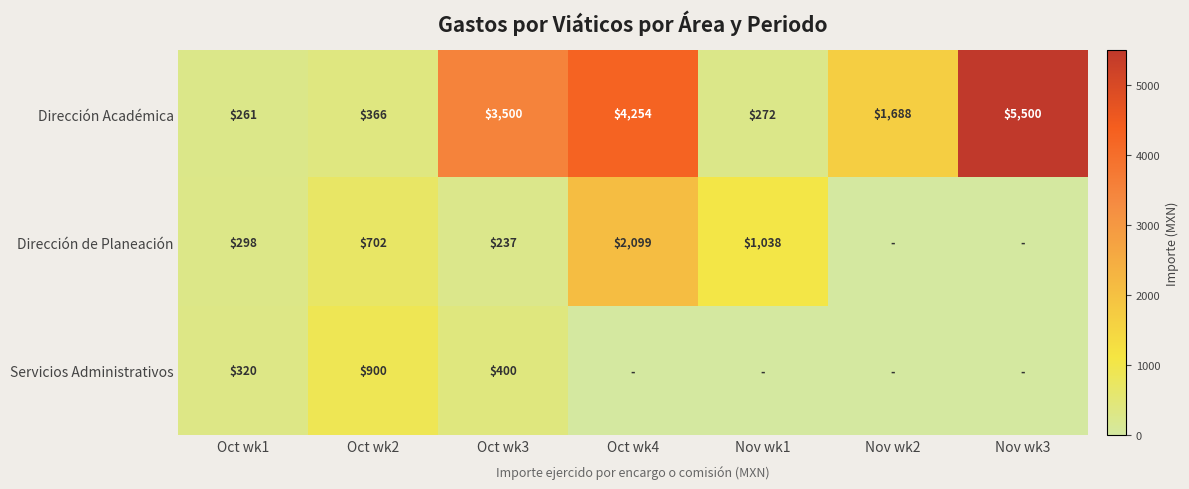

Read the Dirección Académica value at Oct wk1, to the nearest 50.

250